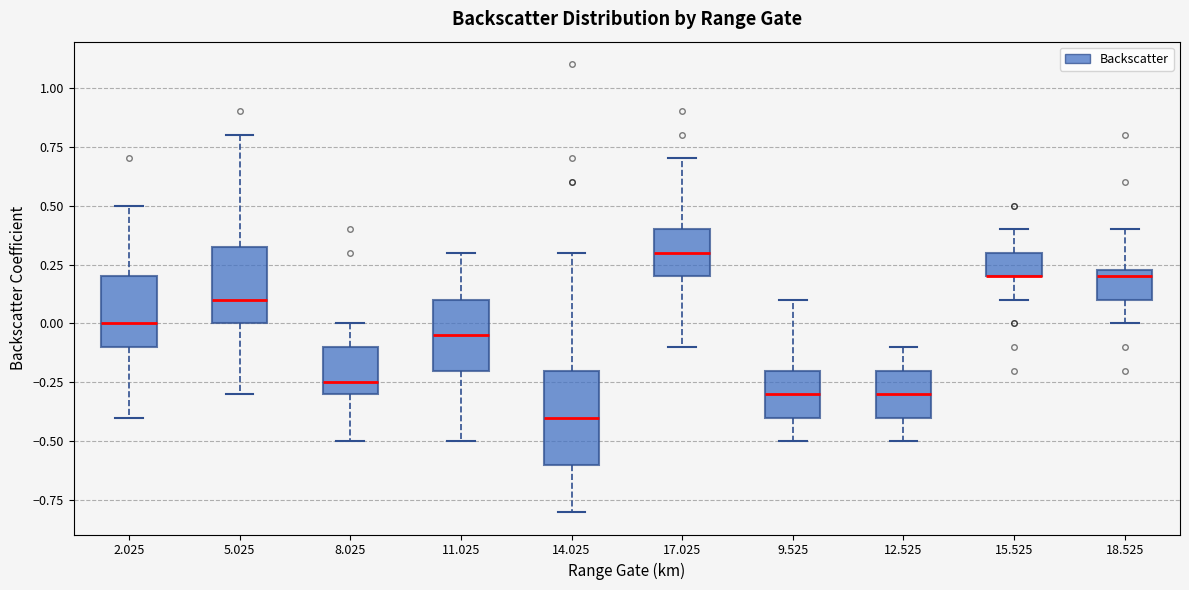

Reading left to right, transcribe this box plot: for each box, give where its median line is, the range the box spans, and where its two whiskers end, as read against the y-axis. The values are not printed on the chart, so give them approximately, as read against the axis.

2.025: median 0.00, box -0.10 to 0.20, whiskers -0.40 to 0.50
5.025: median 0.10, box 0.00 to 0.35, whiskers -0.30 to 0.80
8.025: median -0.25, box -0.30 to -0.10, whiskers -0.50 to 0.00
11.025: median -0.05, box -0.20 to 0.10, whiskers -0.50 to 0.30
14.025: median -0.40, box -0.60 to -0.20, whiskers -0.80 to 0.30
17.025: median 0.30, box 0.20 to 0.40, whiskers -0.10 to 0.70
9.525: median -0.30, box -0.40 to -0.20, whiskers -0.50 to 0.10
12.525: median -0.30, box -0.40 to -0.20, whiskers -0.50 to -0.10
15.525: median 0.20 (drawn on the box's lower edge), box 0.20 to 0.30, whiskers 0.10 to 0.40
18.525: median 0.20, box 0.10 to 0.25, whiskers 0.00 to 0.40